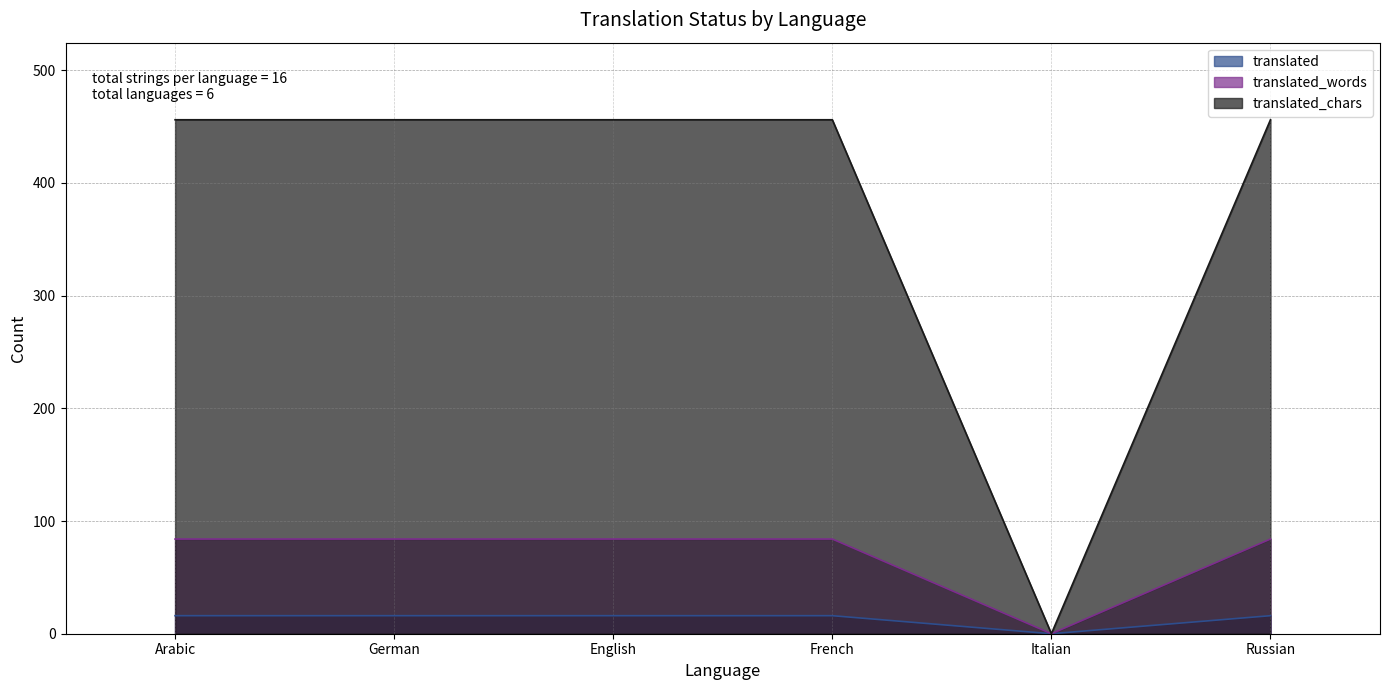

At which category is the sum across all series the highest?

Arabic